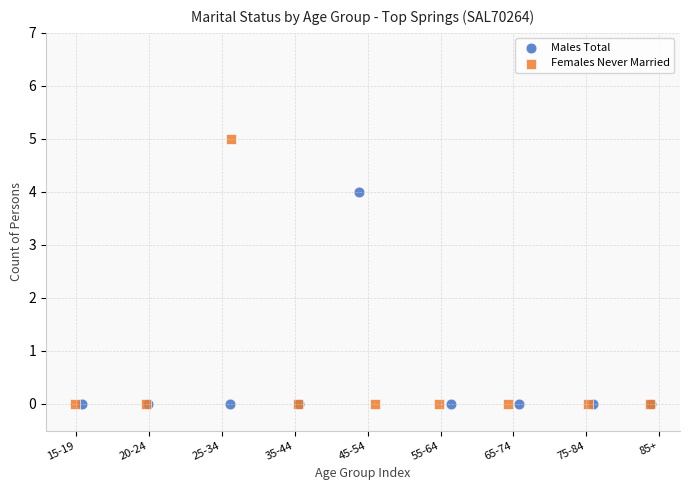

Which series has the widest spread of Y values?

Females Never Married